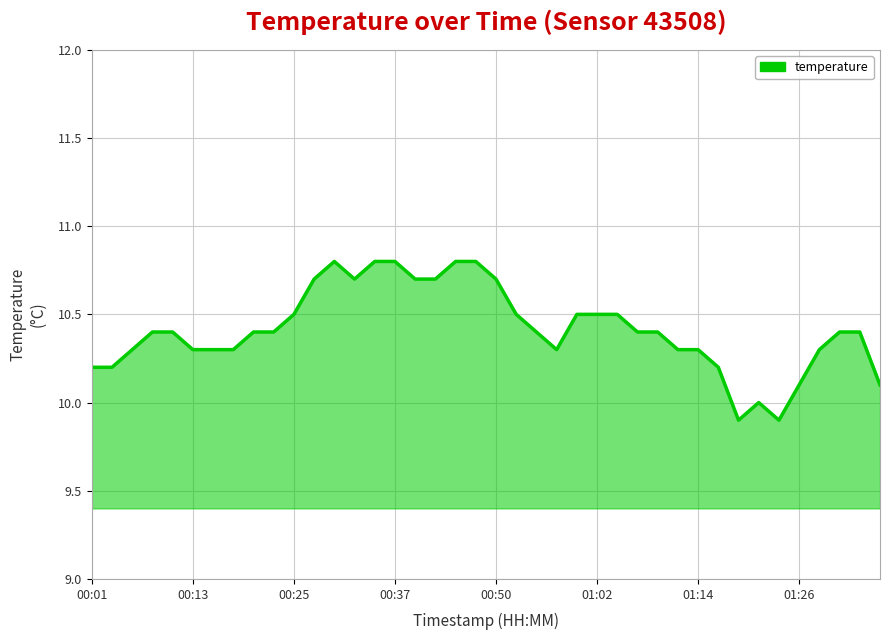

What is the minimum value shown in the chart?

9.9